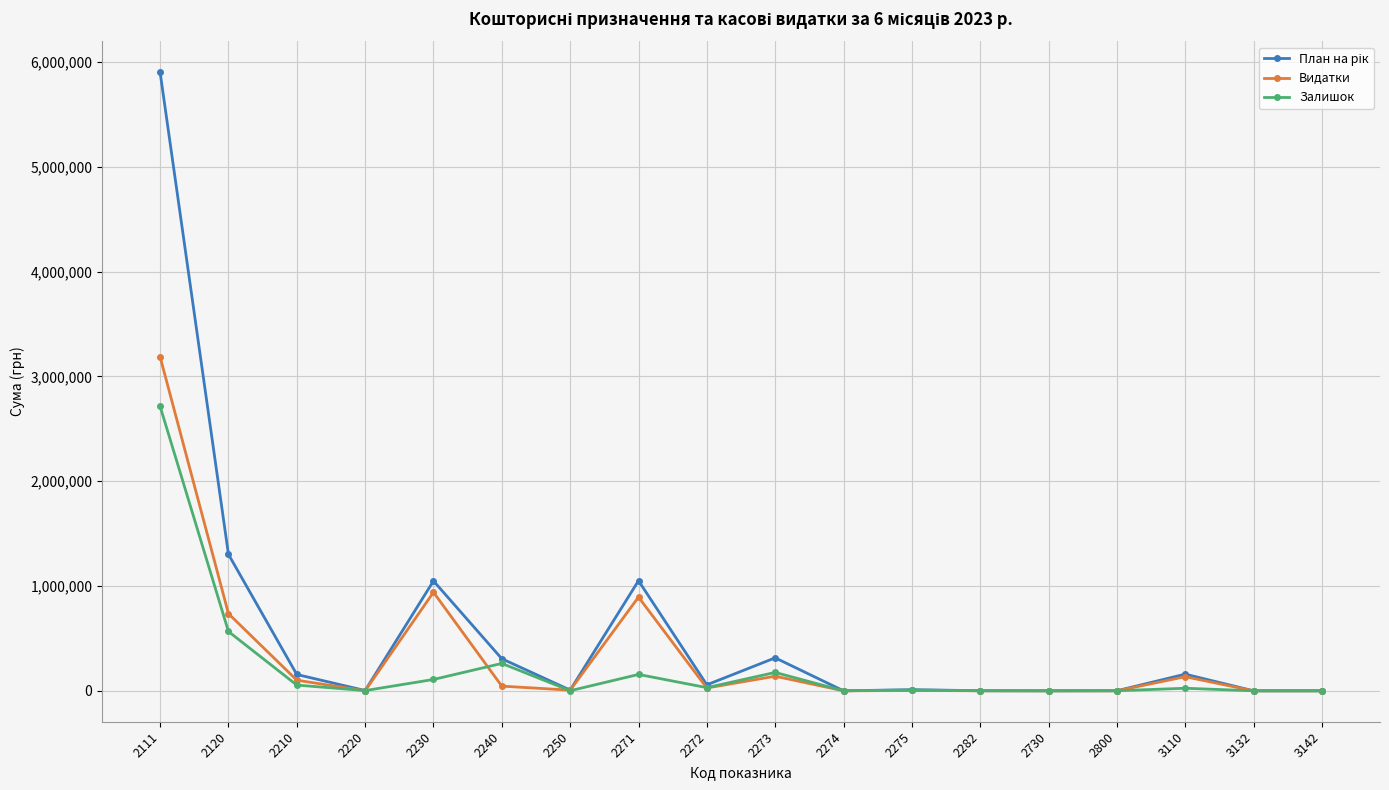

What is the value of the Видатки point at the 10th from the left?

139281.6